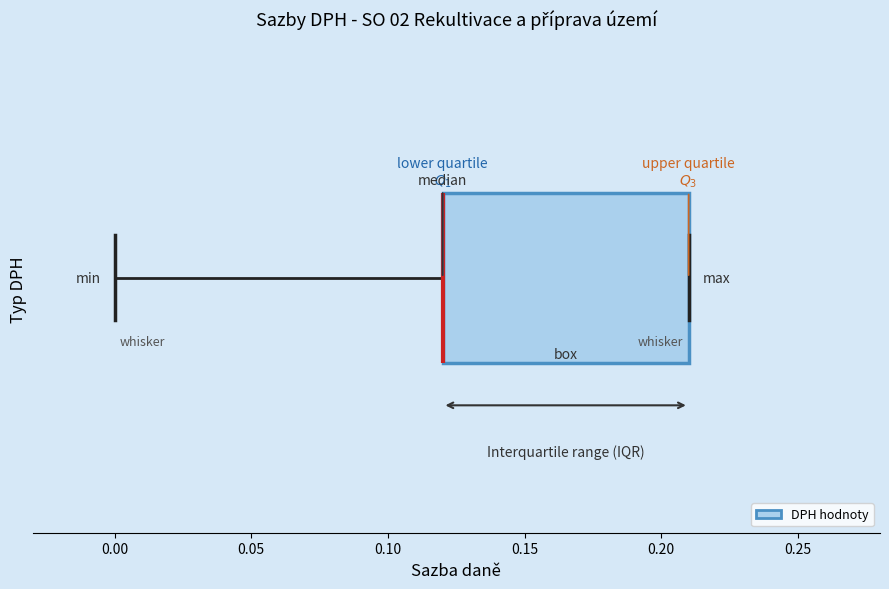

Where is the left edge of the box on the x-axis? The values are not printed on the chart, so give them approximately, as read against the axis.

0.12